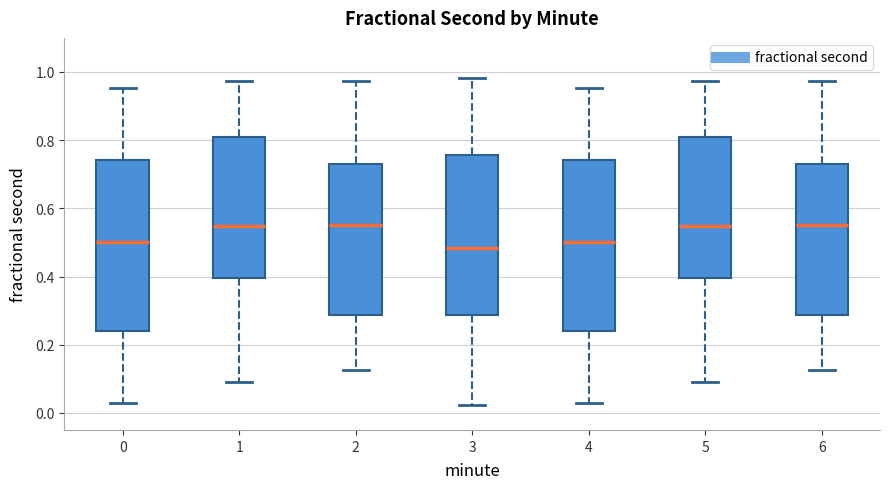

Reading left to right, read every box against the y-axis: the position of its median line, the range the box covers, and the ends of its whiskers. The values are not printed on the chart, so give them approximately, as read against the axis.

0: median 0.50, box 0.24 to 0.74, whiskers 0.02 to 0.96
1: median 0.54, box 0.40 to 0.82, whiskers 0.10 to 0.98
2: median 0.56, box 0.28 to 0.72, whiskers 0.12 to 0.98
3: median 0.48, box 0.28 to 0.76, whiskers 0.02 to 0.98
4: median 0.50, box 0.24 to 0.74, whiskers 0.02 to 0.96
5: median 0.54, box 0.40 to 0.82, whiskers 0.10 to 0.98
6: median 0.56, box 0.28 to 0.72, whiskers 0.12 to 0.98